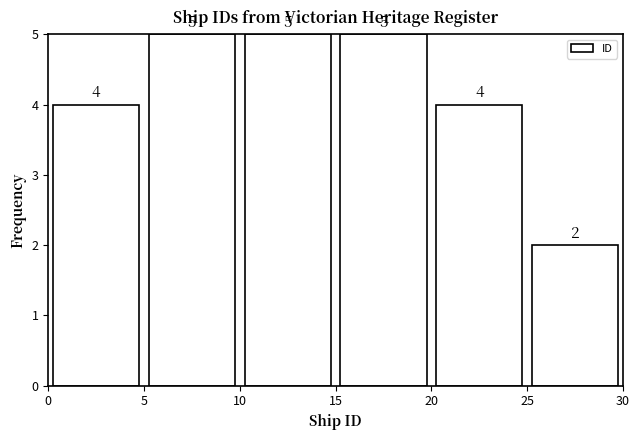

Reading left to right, transcribe this chart: for each bar, give the range it covers on the x-axis and its height.

0 to 5: 4
5 to 10: 5
10 to 15: 5
15 to 20: 5
20 to 25: 4
25 to 30: 2